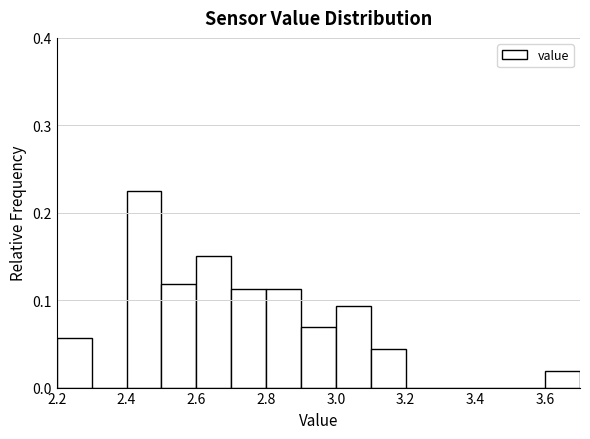

Reading left to right, list every bar in this chart as the range it spans on the x-axis followed by its height. The values are not printed on the chart, so give them approximately, as read against the axis.

2.2 to 2.3: 0.06
2.3 to 2.4: 0
2.4 to 2.5: 0.23
2.5 to 2.6: 0.12
2.6 to 2.7: 0.15
2.7 to 2.8: 0.11
2.8 to 2.9: 0.11
2.9 to 3.0: 0.07
3.0 to 3.1: 0.09
3.1 to 3.2: 0.04
3.2 to 3.3: 0
3.3 to 3.4: 0
3.4 to 3.5: 0
3.5 to 3.6: 0
3.6 to 3.7: 0.02